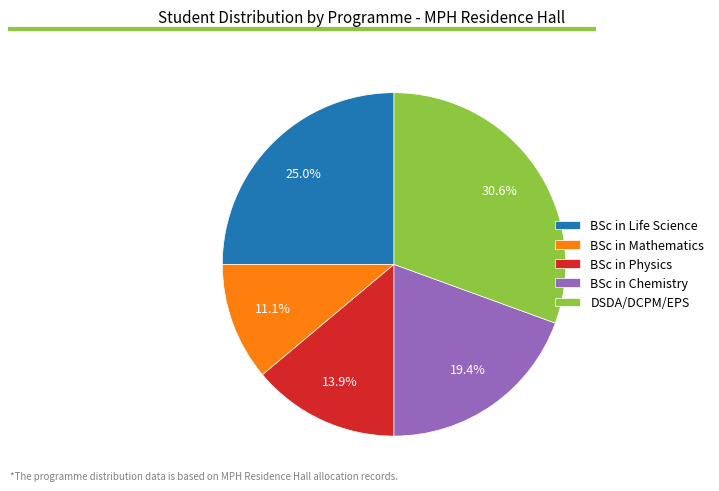

Rank the categories by value from highest to lowest.

DSDA/DCPM/EPS, BSc in Life Science, BSc in Chemistry, BSc in Physics, BSc in Mathematics